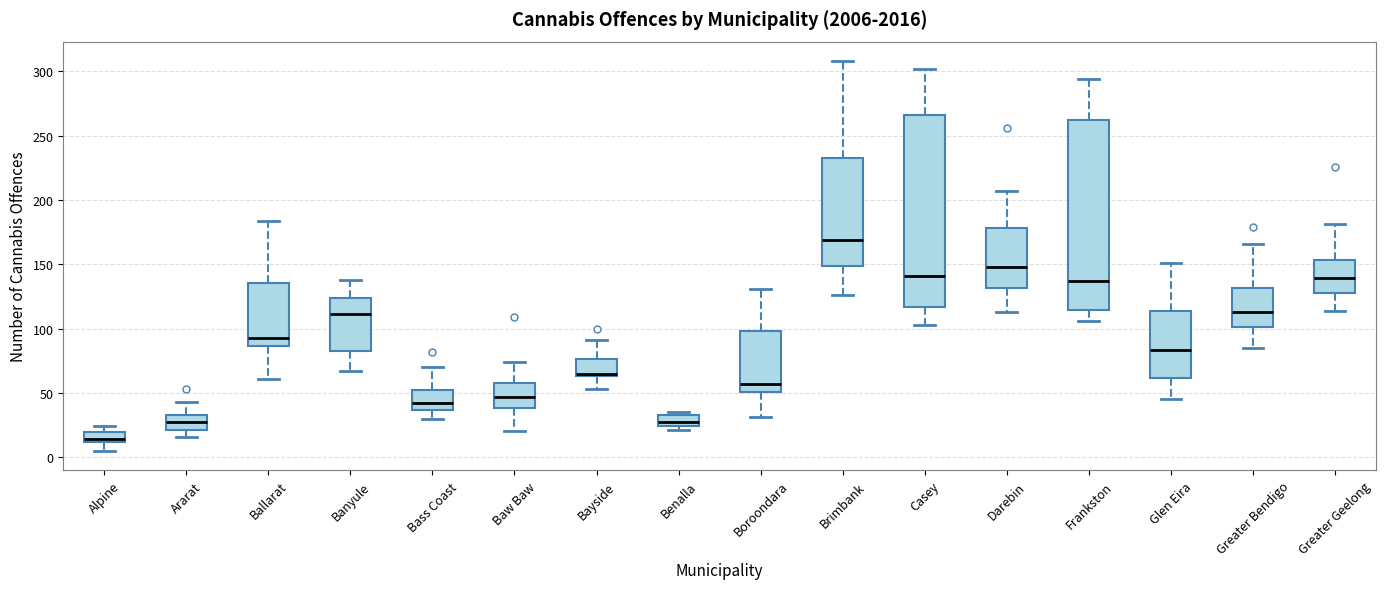

Reading left to right, read every box against the y-axis: the position of its median line, the range the box covers, and the ends of its whiskers. The values are not printed on the chart, so give them approximately, as read against the axis.

Alpine: median 15, box 10 to 20, whiskers 5 to 25
Ararat: median 25, box 20 to 35, whiskers 15 to 45
Ballarat: median 95, box 85 to 135, whiskers 60 to 185
Banyule: median 110, box 85 to 125, whiskers 65 to 140
Bass Coast: median 40, box 35 to 55, whiskers 30 to 70
Baw Baw: median 45, box 40 to 60, whiskers 20 to 75
Bayside: median 65 (just above the box's lower edge), box 65 to 75, whiskers 55 to 90
Benalla: median 25 (just above the box's lower edge), box 25 to 35, whiskers 20 to 35 (just above the box's upper edge)
Boroondara: median 55, box 50 to 100, whiskers 30 to 130
Brimbank: median 170, box 150 to 235, whiskers 125 to 310
Casey: median 140, box 115 to 265, whiskers 105 to 300
Darebin: median 150, box 130 to 180, whiskers 115 to 205
Frankston: median 135, box 115 to 260, whiskers 105 to 295
Glen Eira: median 85, box 60 to 115, whiskers 45 to 150
Greater Bendigo: median 115, box 100 to 130, whiskers 85 to 165
Greater Geelong: median 140, box 130 to 155, whiskers 115 to 180